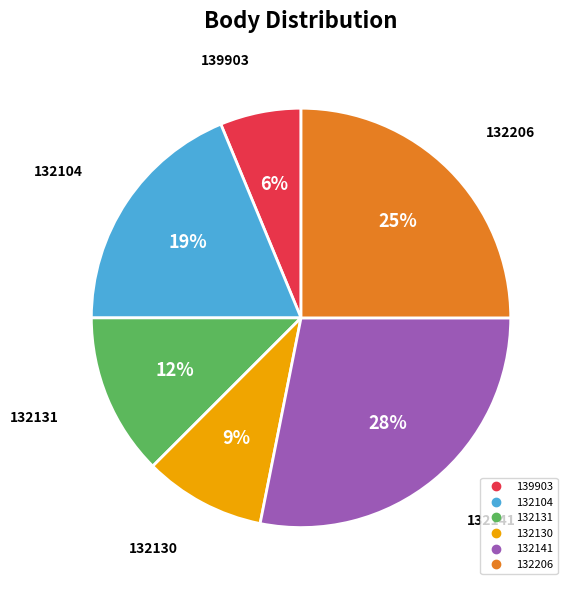

To the nearest percent, what is the combined percentage of 132104 and 132206?

44%